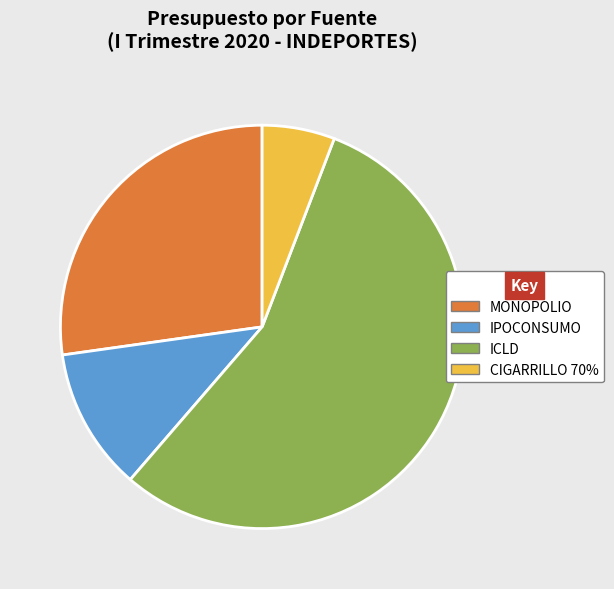

True or false: CIGARRILLO 70% accounts for 6% of the total.

True